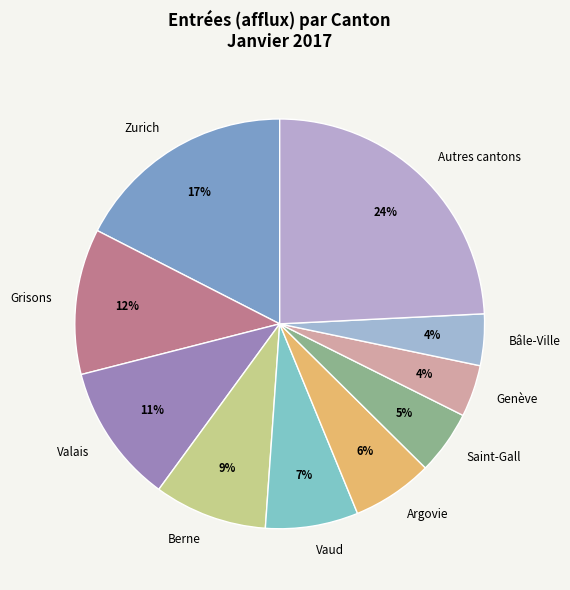

Which category has the biggest portion of the pie?

Autres cantons